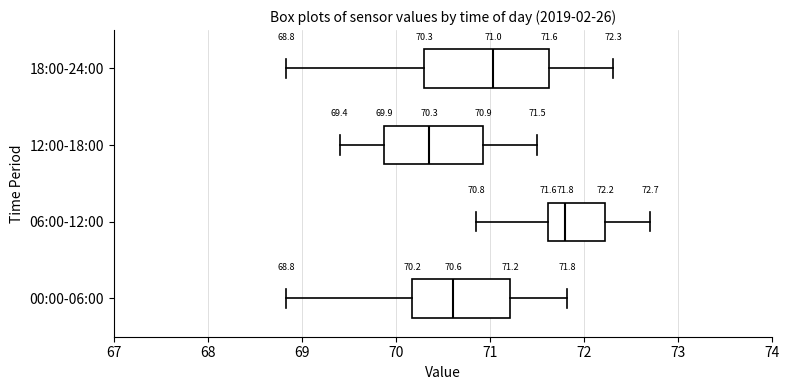

Comparing the boxes themselves (not the whiskers), which one is the widest?

18:00-24:00